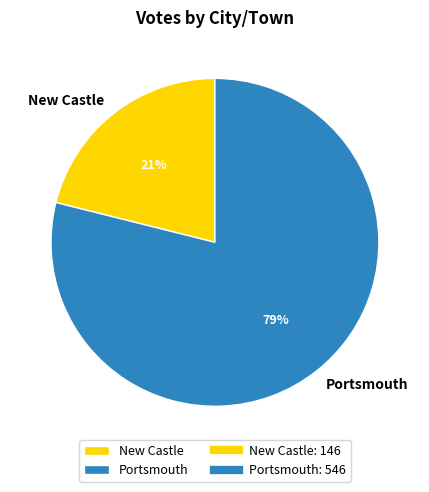

Approximately how many times larger is the value at New Castle compared to Portsmouth?

0.3